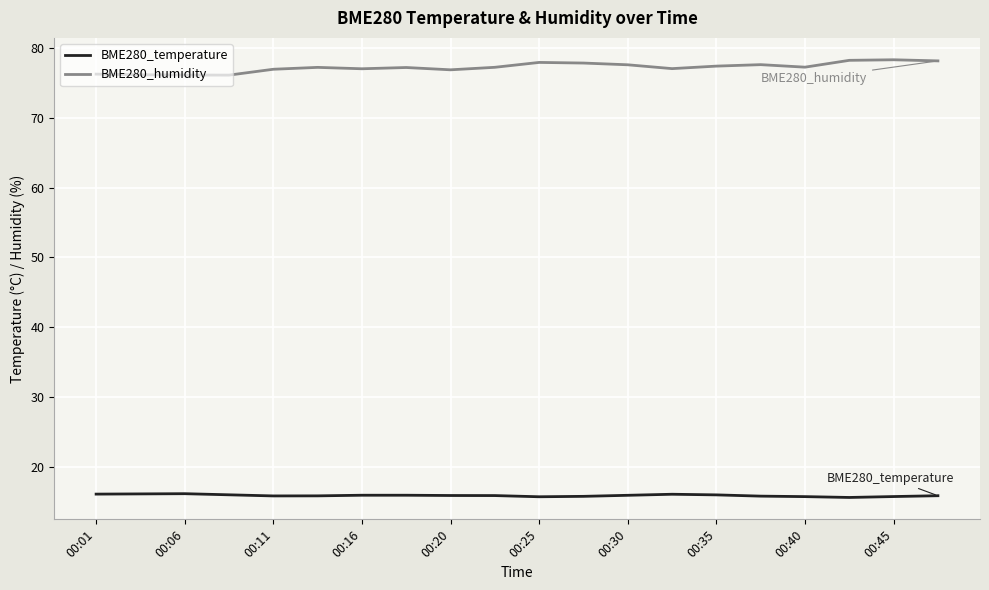

True or false: BME280_humidity and BME280_temperature cross at least once.

False